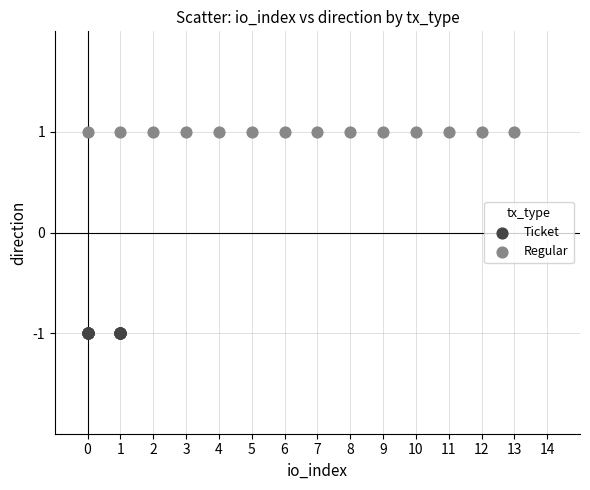

Which series reaches the maximum Y coordinate?

Regular